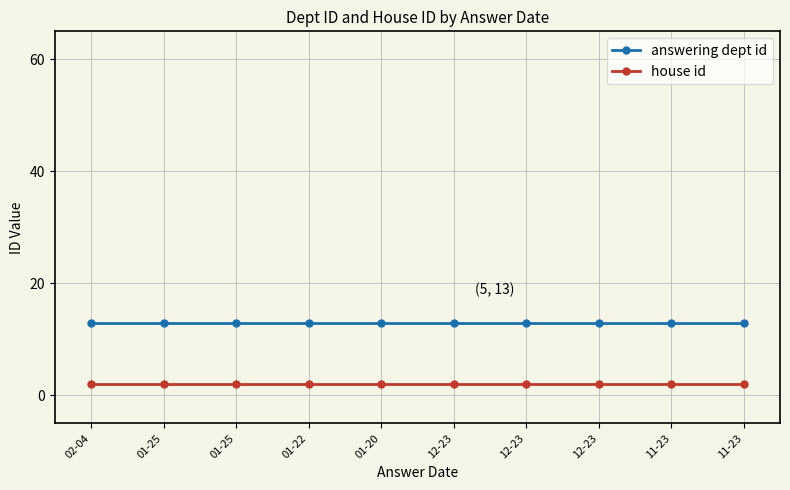

Rank the series by their maximum value, from highest to lowest.

answering dept id, house id